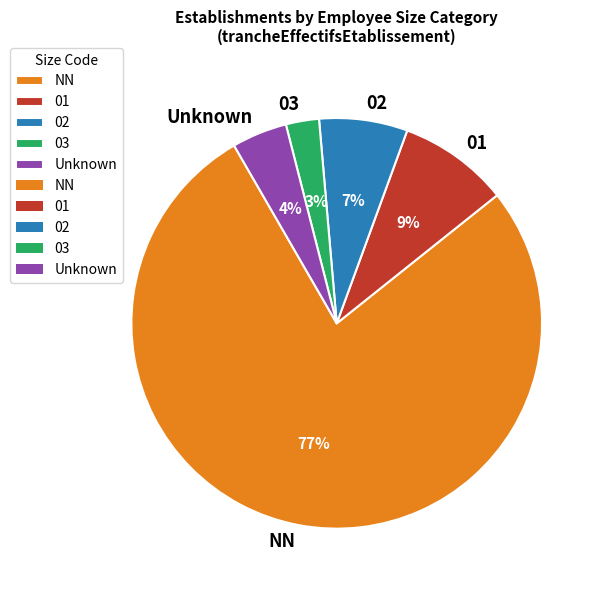

Is there a majority slice in this chart?

Yes